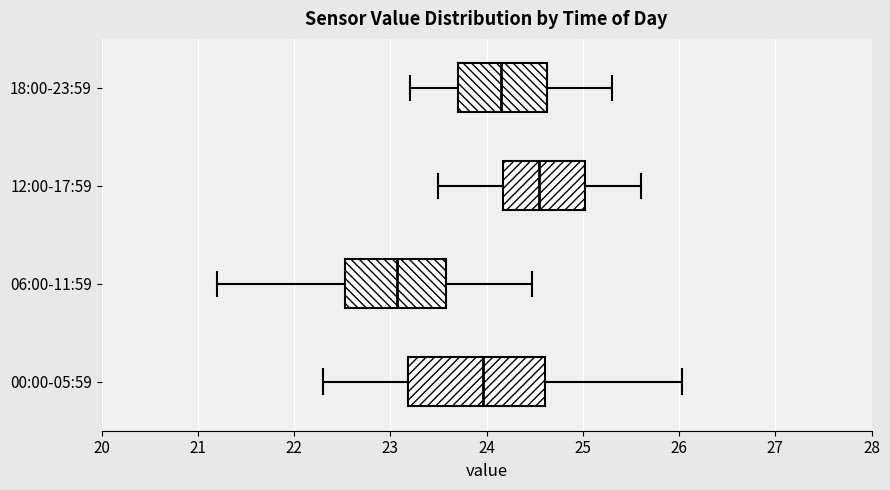

Where is the left edge of the box for 06:00-11:59 on the x-axis? The values are not printed on the chart, so give them approximately, as read against the axis.

22.5